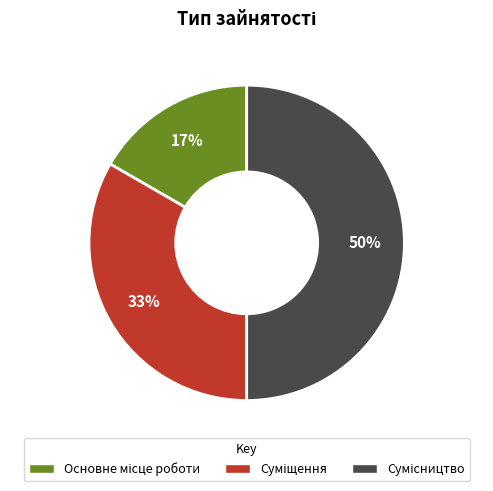

Count the number of slices in the pie.

3